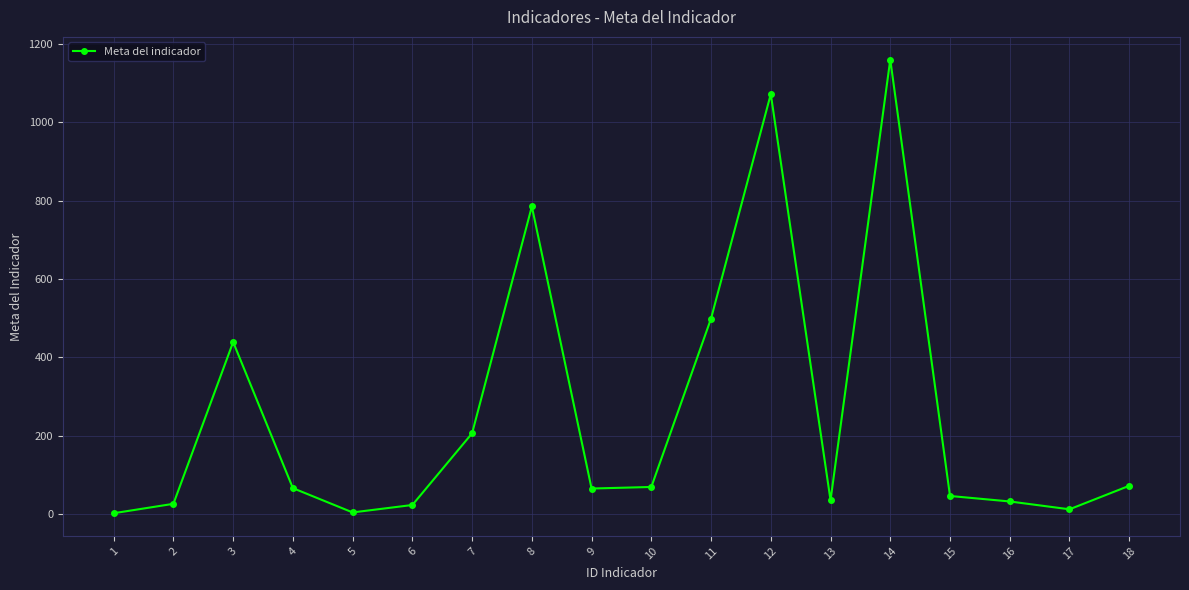

What is the greatest value displayed?

1160